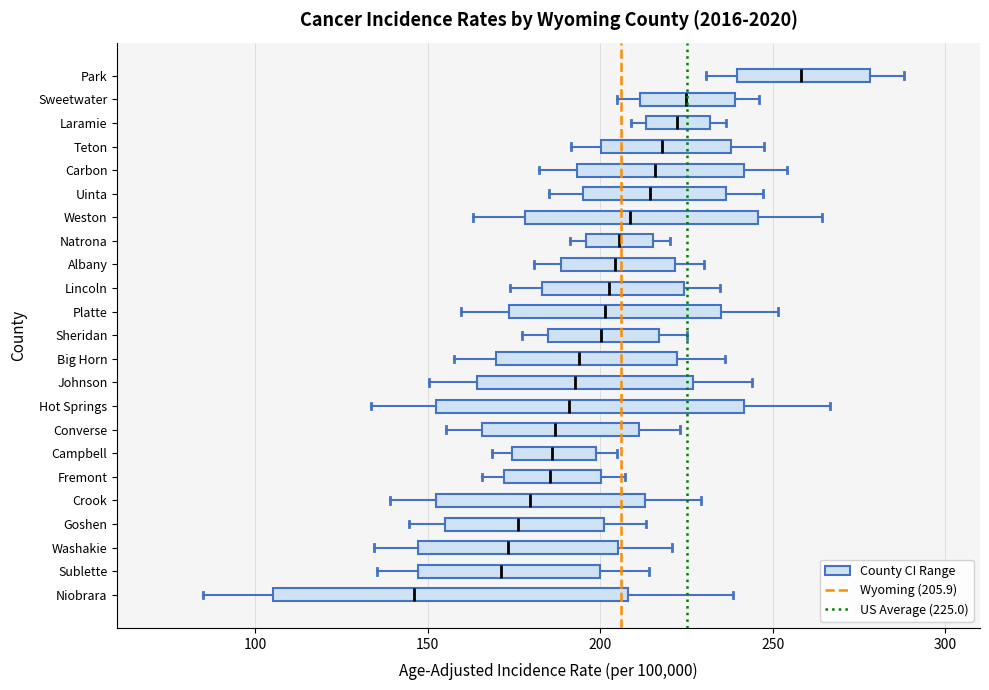

Which box's median line is the furthest to the right?

Park